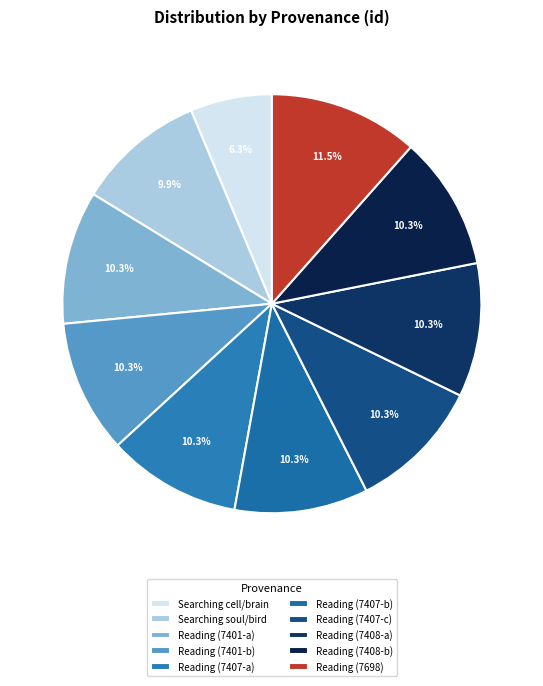

Rank the categories by value from lowest to highest.

Searching cell/brain, Searching soul/bird, Reading (7401-a), Reading (7401-b), Reading (7407-a), Reading (7407-b), Reading (7407-c), Reading (7408-a), Reading (7408-b), Reading (7698)